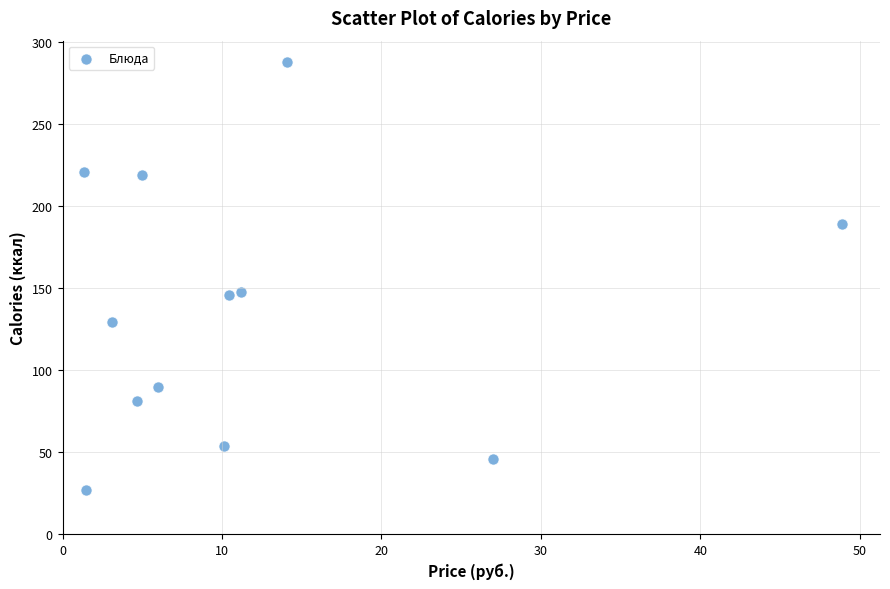

What is the average X value?

11.9